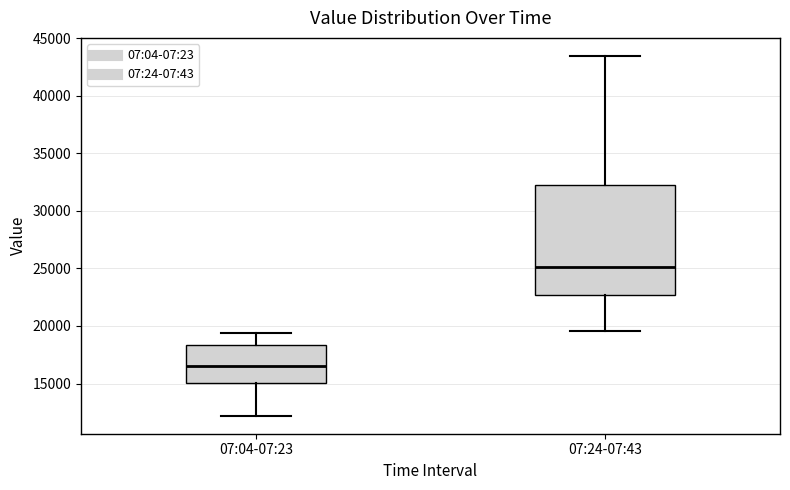

Where is the upper edge of the box for 07:24-07:43 on the y-axis? The values are not printed on the chart, so give them approximately, as read against the axis.

32000